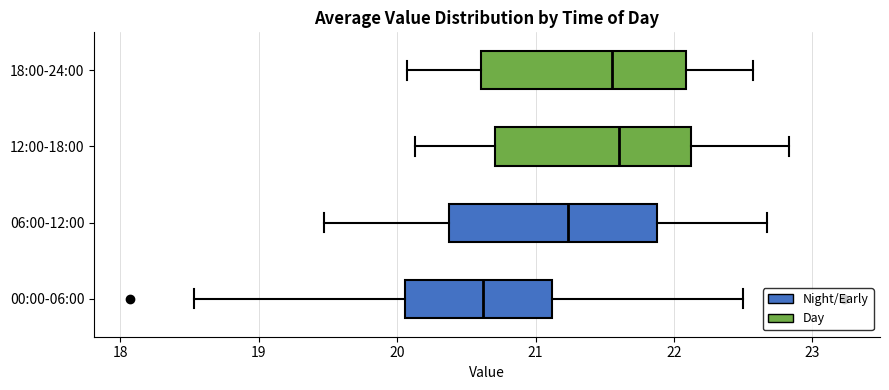

Reading bottom to top, transcribe this box plot: for each box, give where its median line is, the range the box spans, and where its two whiskers end, as read against the x-axis. The values are not printed on the chart, so give them approximately, as read against the axis.

00:00-06:00: median 20.6, box 20.1 to 21.1, whiskers 18.5 to 22.5
06:00-12:00: median 21.2, box 20.4 to 21.9, whiskers 19.5 to 22.7
12:00-18:00: median 21.6, box 20.7 to 22.1, whiskers 20.1 to 22.8
18:00-24:00: median 21.6, box 20.6 to 22.1, whiskers 20.1 to 22.6